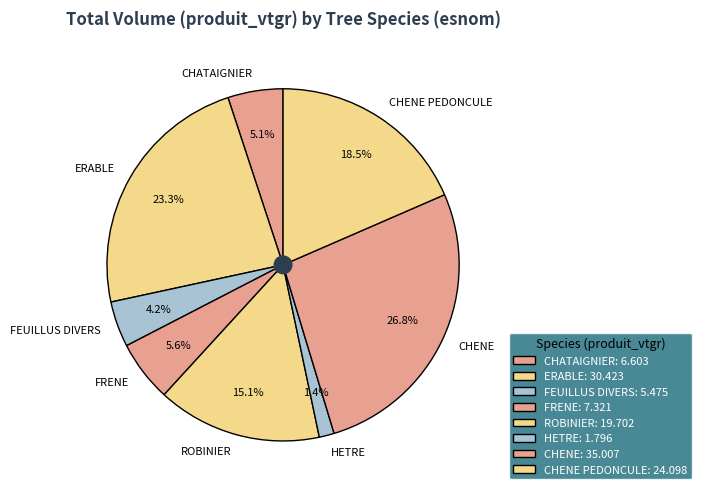

The HETRE slice represents 1% of the pie. True or false?

True